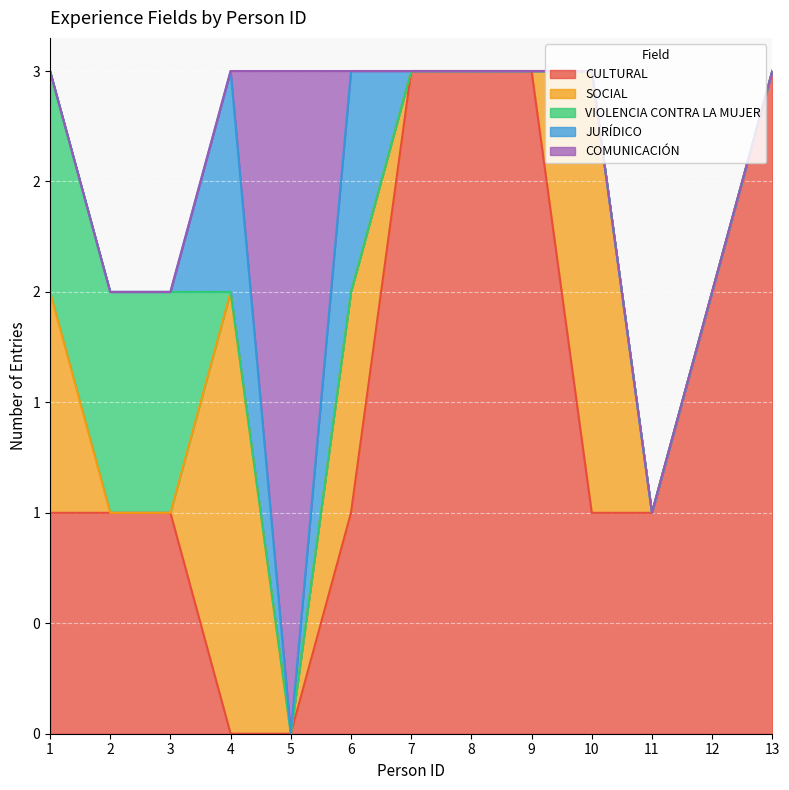

Where is COMUNICACIÓN nearest to the value 3?

1